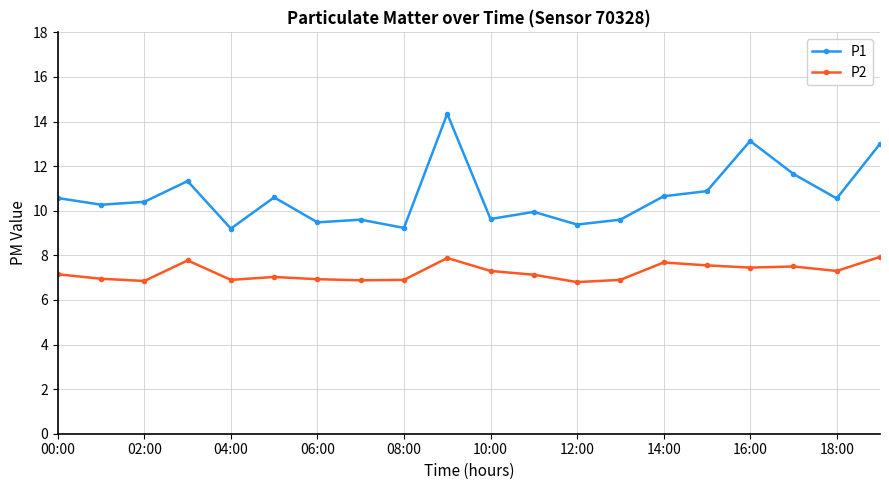

What are all the series names shown in the legend?

P1, P2